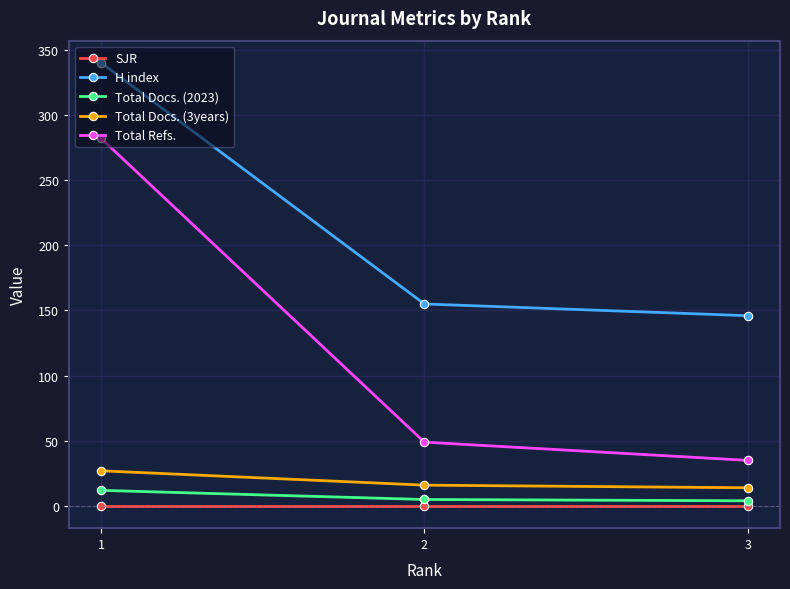

Which series has the largest range (max minus min)?

Total Refs.